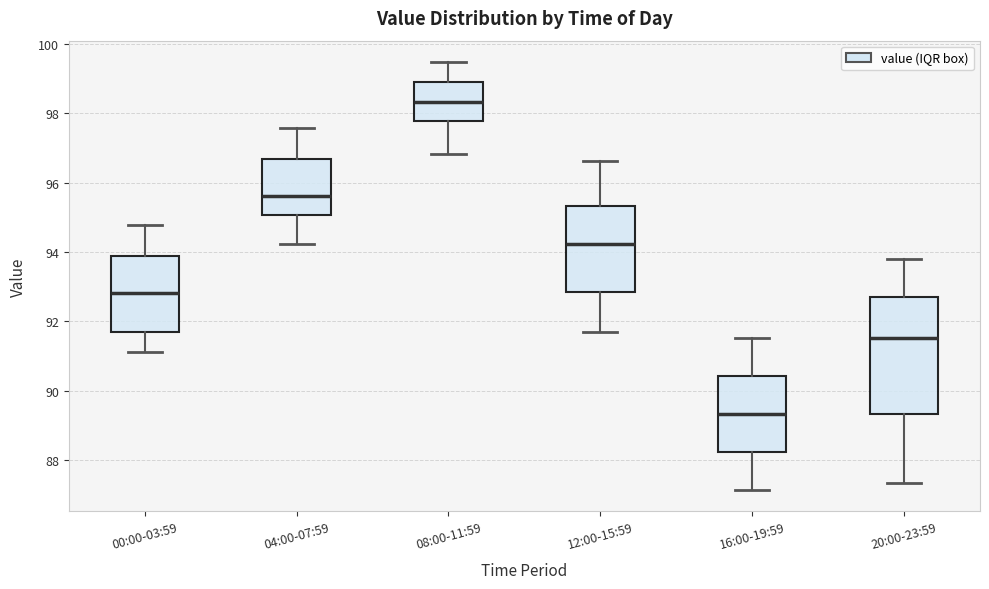

Which box has the lowest median line?

16:00-19:59